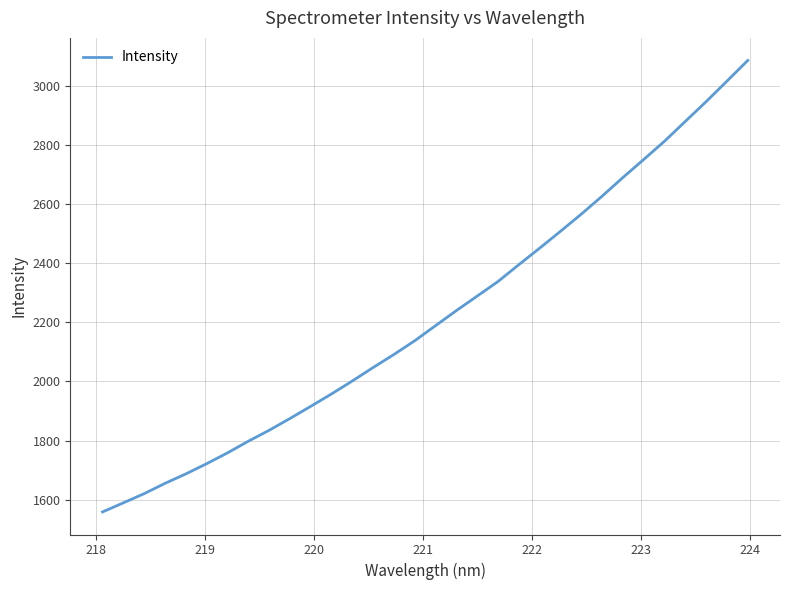

What is the difference between the maximum and minimum values?

1526.6